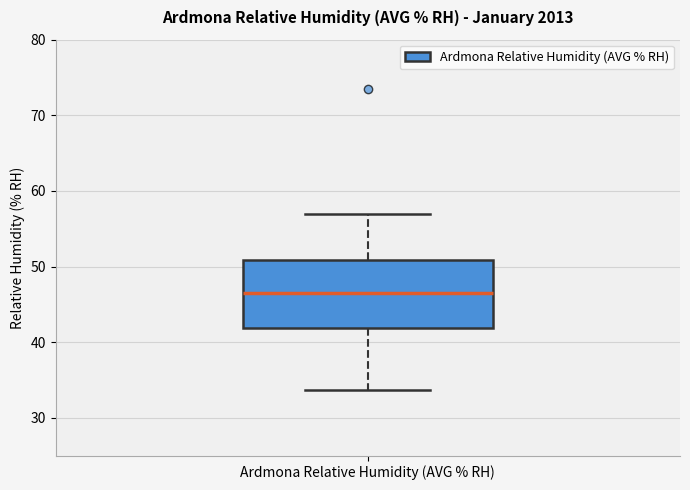

Where does the upper whisker of the box for Ardmona Relative Humidity (AVG % RH) end on the y-axis? The values are not printed on the chart, so give them approximately, as read against the axis.

57